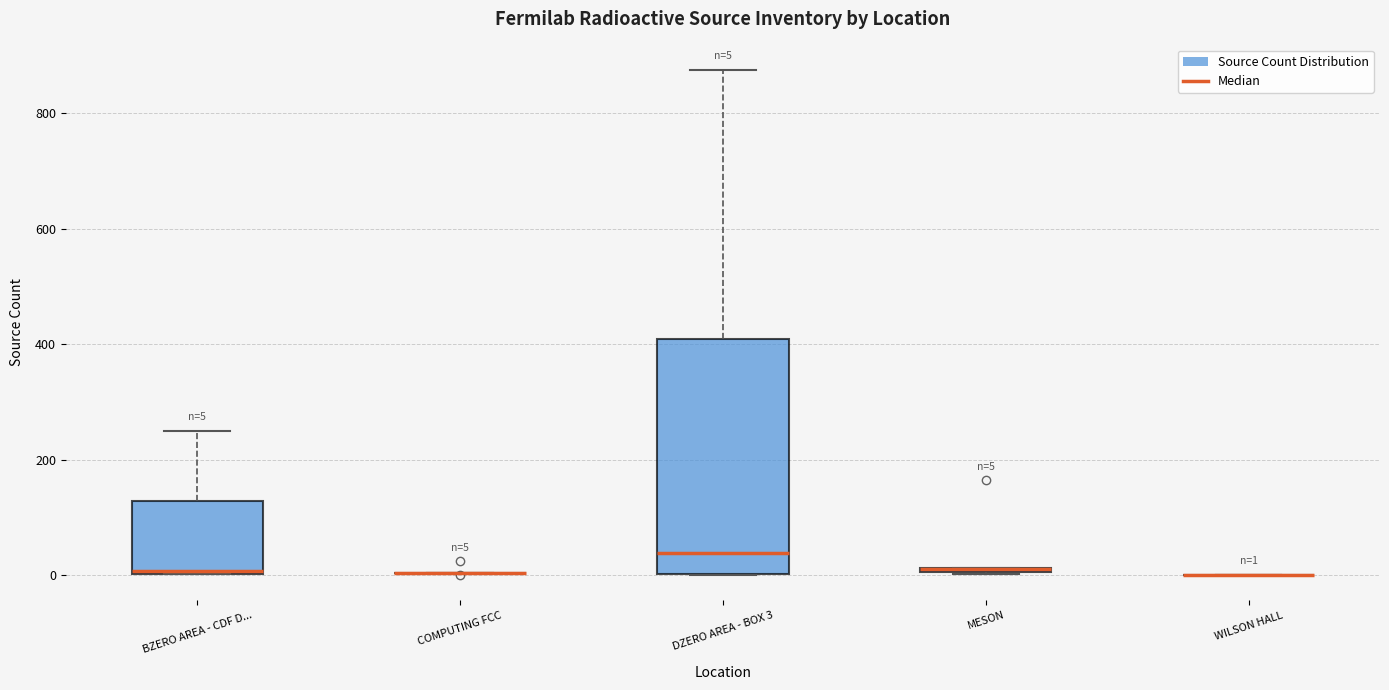

Comparing the boxes themselves (not the whiskers), which one is the tallest?

DZERO AREA - BOX 3